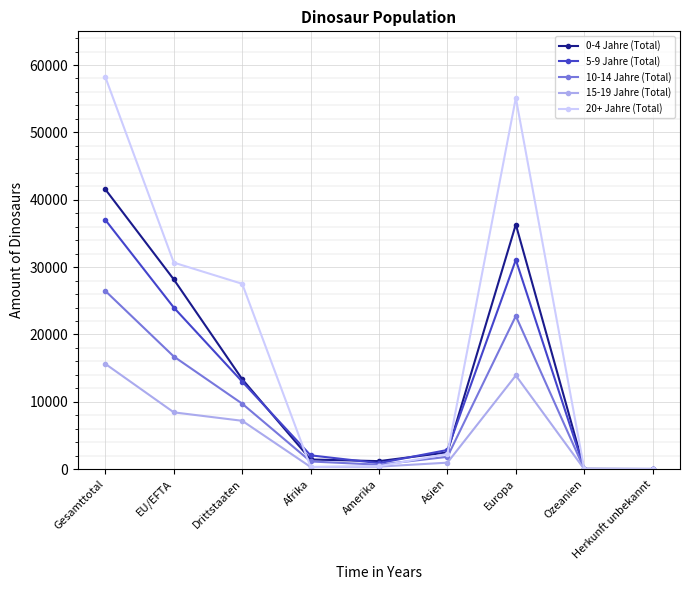

In 5-9 Jahre (Total), how many points are higher than both neighbors (excluding endpoints)?

1